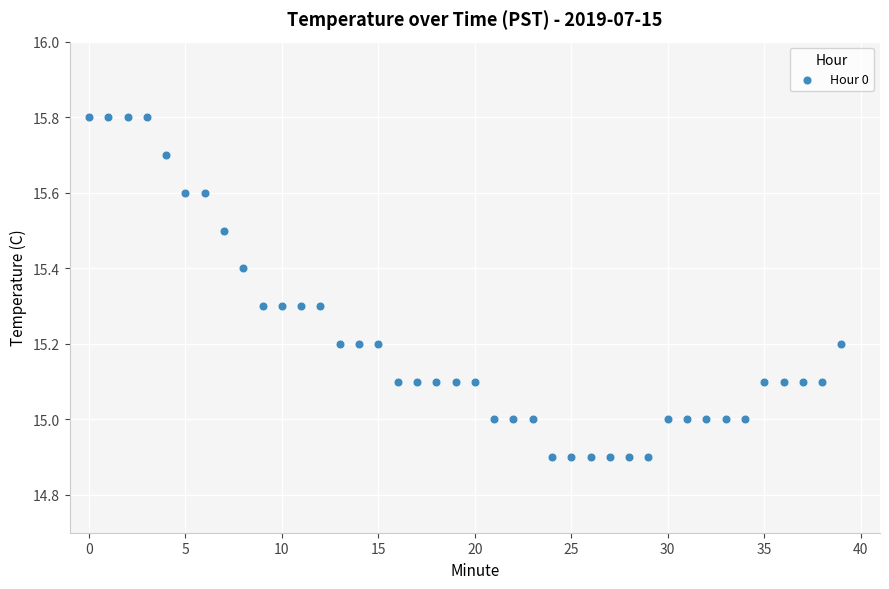

What is the range of Y values (max minus min)?

0.9